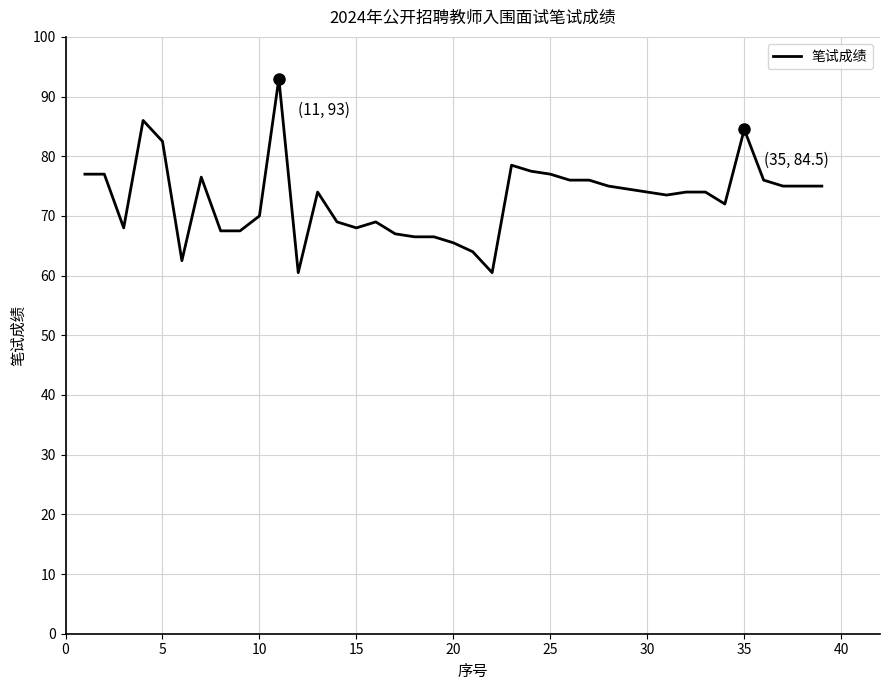

What is the minimum value shown in the chart?

60.5